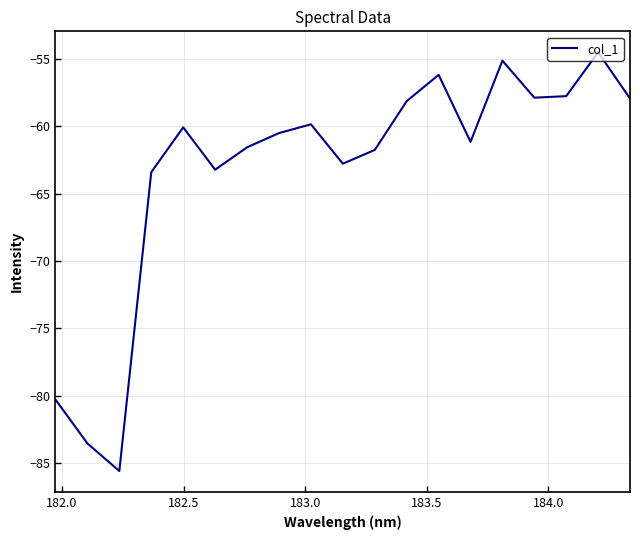

What is the difference between the maximum and minimum values?

31.1